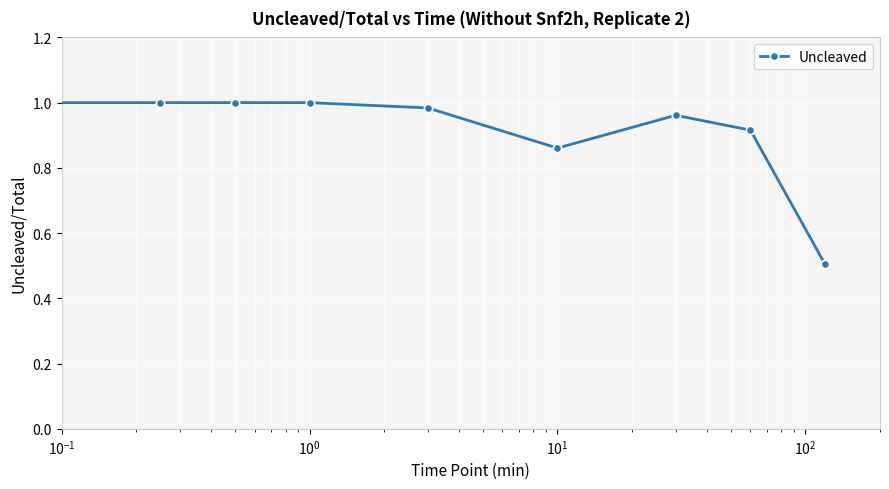

How many lines are shown in the chart?

1